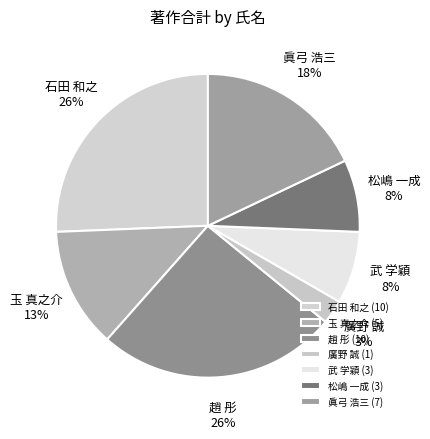

Which has a higher value, 石田 和之 or 武 学穎?

石田 和之